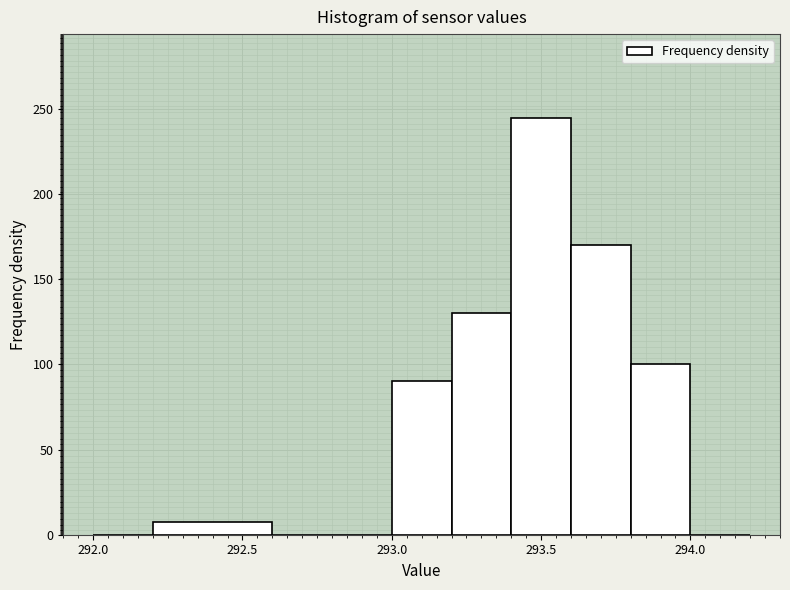

Reading left to right, transcribe this chart: for each bar, give the range it covers on the x-axis and its height. The values are not printed on the chart, so give them approximately, as read against the axis.

292.0 to 292.2: 0
292.2 to 292.6: 10
292.6 to 293.0: 0
293.0 to 293.2: 90
293.2 to 293.4: 130
293.4 to 293.6: 245
293.6 to 293.8: 170
293.8 to 294.0: 100
294.0 to 294.2: 0